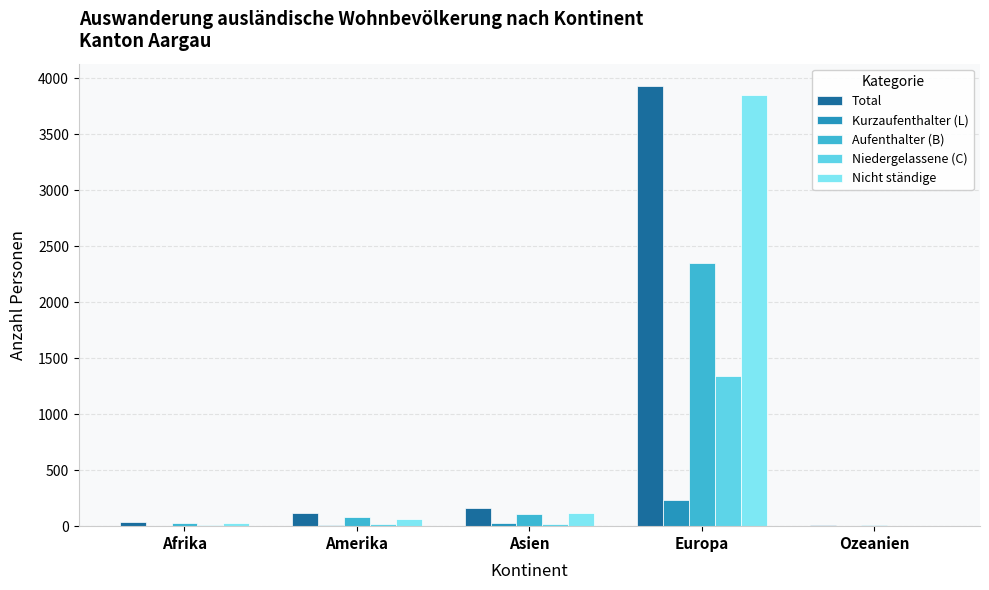

What position from the right is Europa?

2